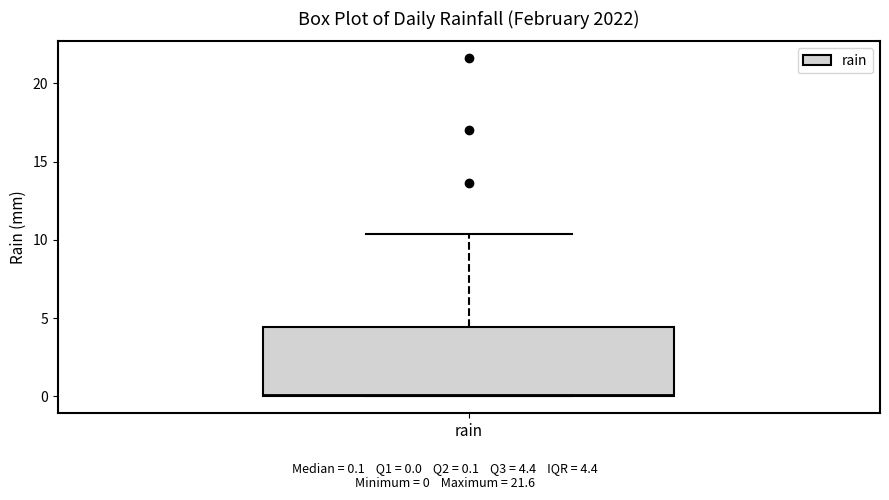

Transcribe this box plot: give where the median line is, the range the box spans, and where the two whiskers end, as read against the y-axis. The values are not printed on the chart, so give them approximately, as read against the axis.

median 0.0, box 0.0 to 4.5, whiskers 0.0 to 10.5